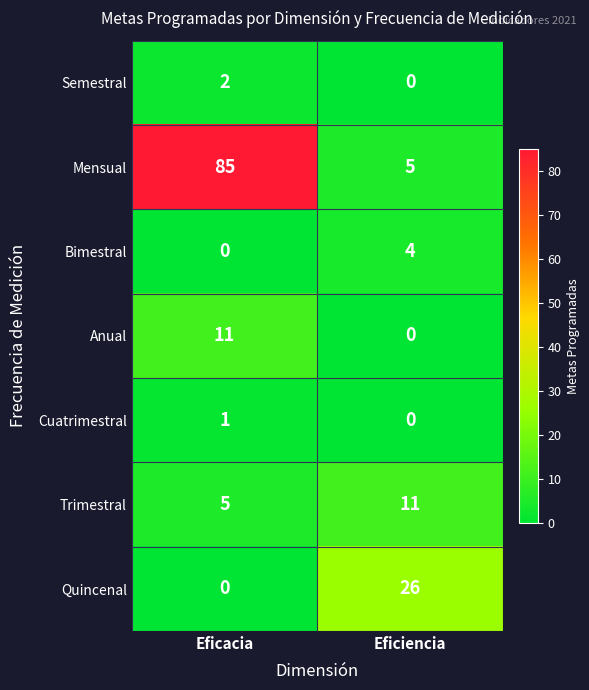

List the labels in order of Bimestral value, largest first.

Eficiencia, Eficacia